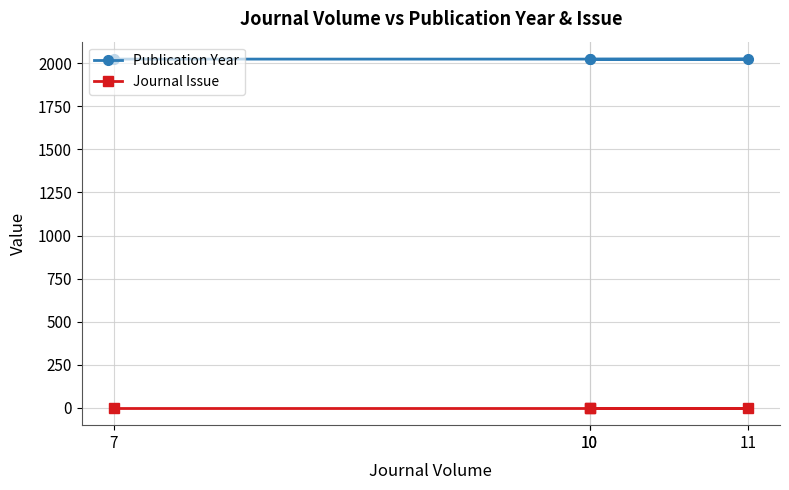

What is the label of the 4th point from the right?

10